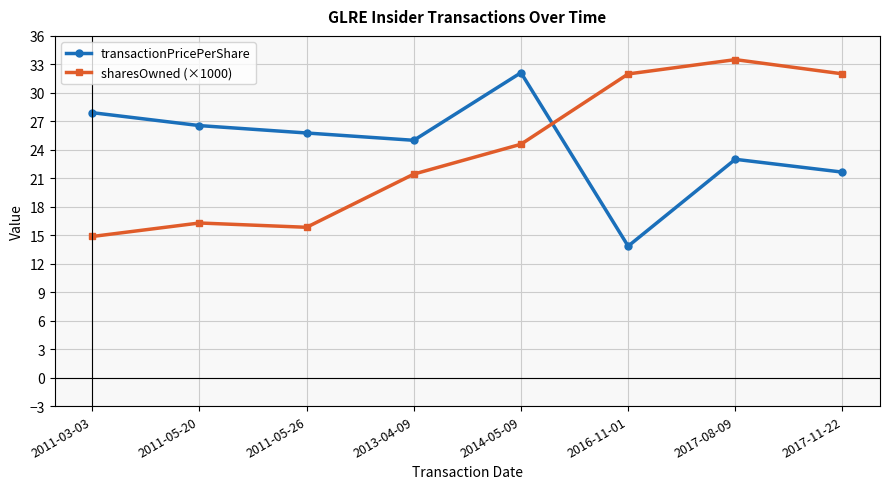

What is the average value of the transactionPricePerShare series?

24.5